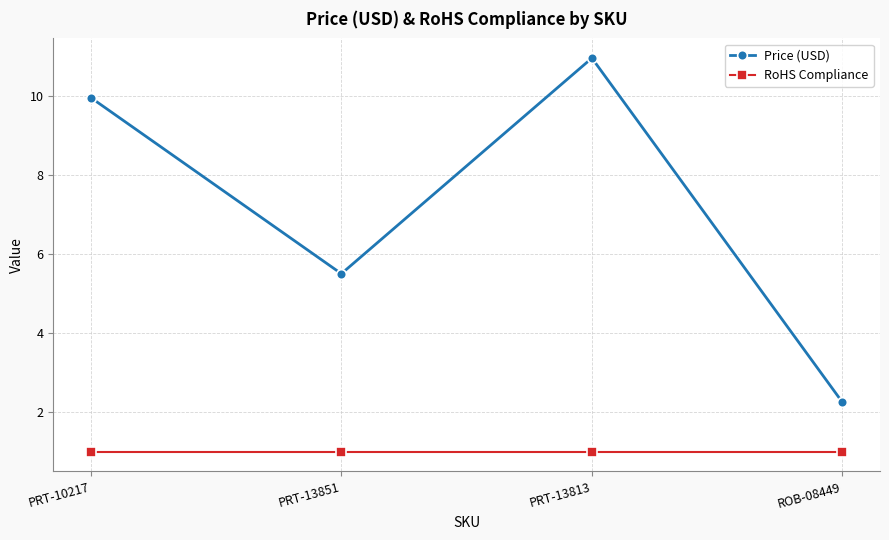

Which category has the lowest value in the Price (USD) series?

ROB-08449